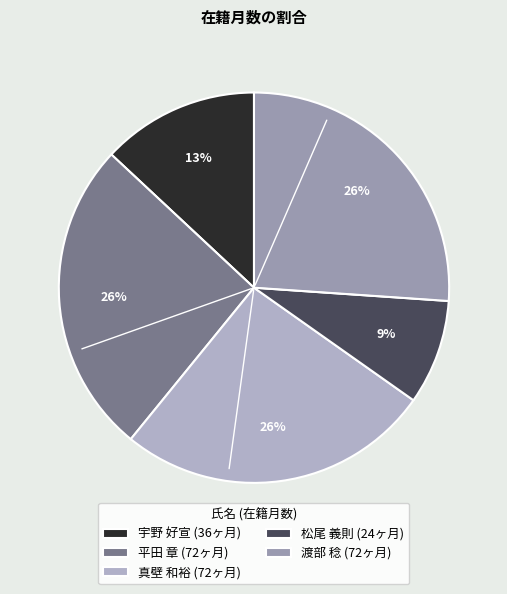

What is the smallest slice in the pie chart?

松尾 義則